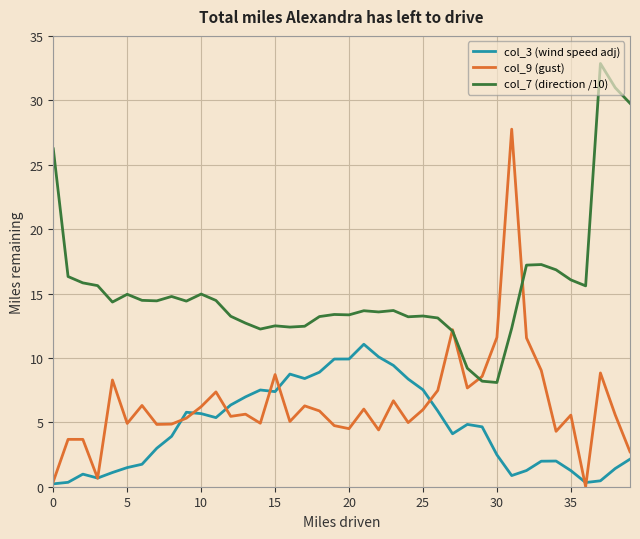

List the series in order of their overall mean, highest first.

col_7 (direction /10), col_9 (gust), col_3 (wind speed adj)